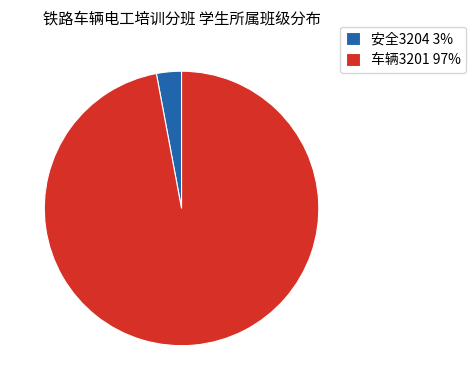

Which category accounts for the majority?

车辆3201